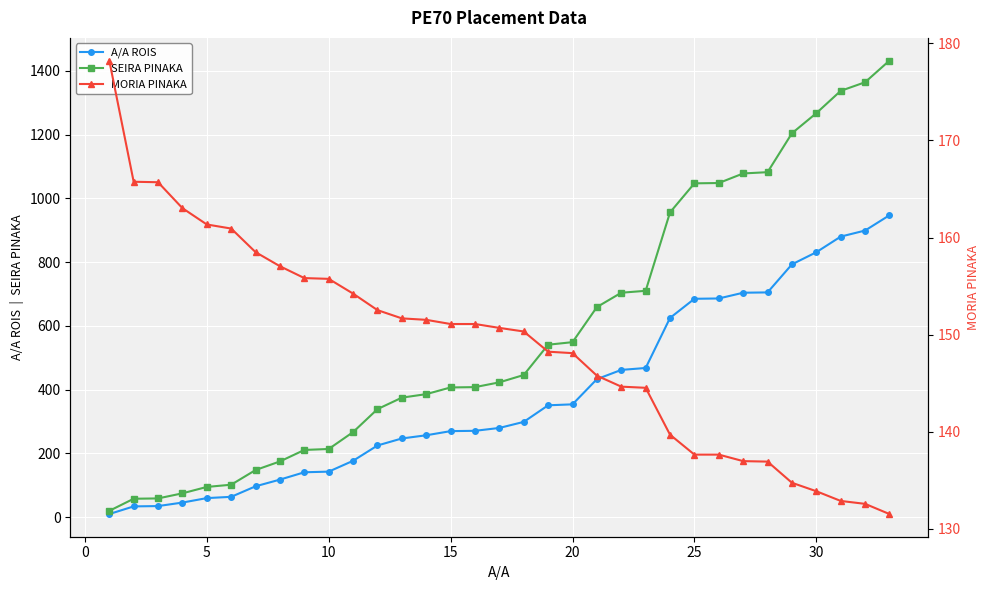

After their last crossing, which series has the higher values: MORIA PINAKA or A/A ROIS?

A/A ROIS